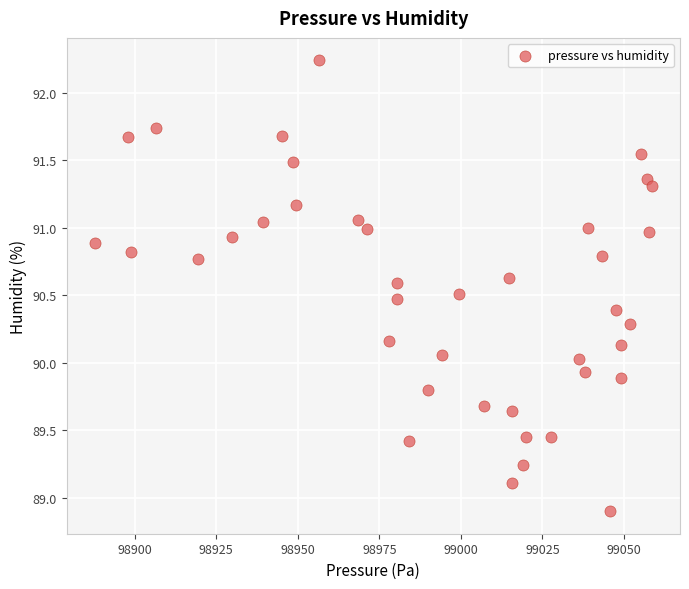

What is the range of Y values (max minus min)?

3.3